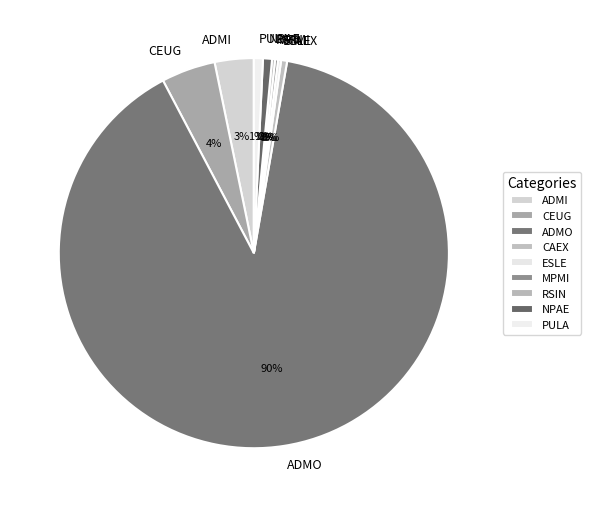

Which category has the biggest portion of the pie?

ADMO